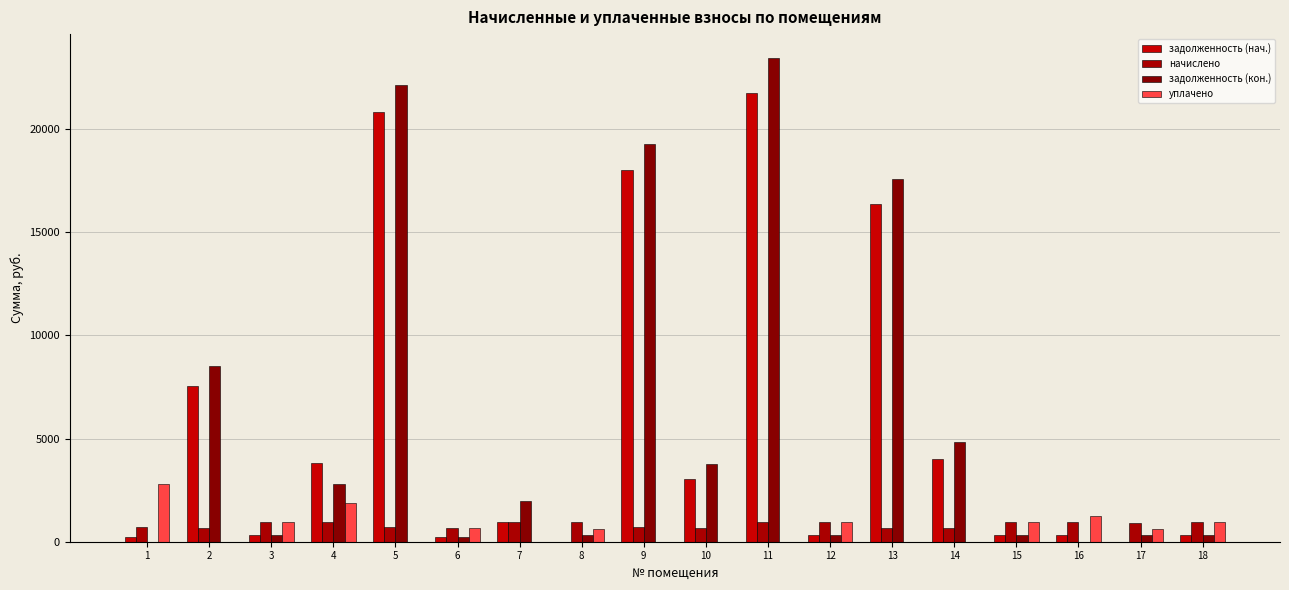

Reading right to left, extract all data points from this chart.

задолженность (нач.): 320.5	0.0	313.2	319.9	4017.8	16377.0	312.7	21750.9	3048.3	17988.0	0.0	964.0	228.6	20799.3	3829.7	321.7	7541.1	234.3
начислено: 961.5	923.2	939.6	959.7	682.9	650.1	938.0	950.5	681.1	701.1	946.9	963.7	684.7	693.8	946.9	965.1	688.4	702.9
задолженность (кон.): 320.5	307.8	0.0	319.9	4841.3	17558.9	312.7	23418.8	3786.9	19271.4	315.6	1960.2	228.2	22148.3	2787.1	321.7	8495.6	0.0
уплачено: 961.5	615.5	1252.8	959.7	0.0	0.0	938.0	0.0	0.0	0.0	631.3	0.0	684.7	0.0	1893.5	965.1	0.0	2811.6